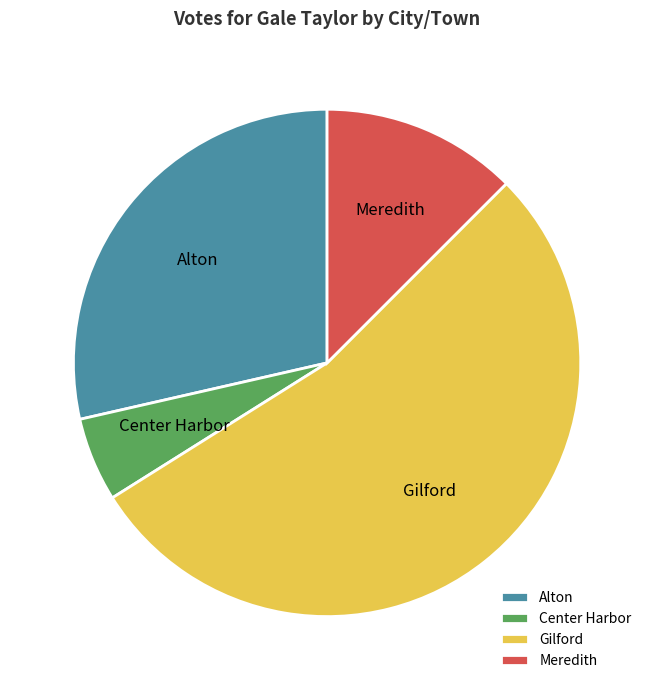

Which has a higher value, Meredith or Alton?

Alton